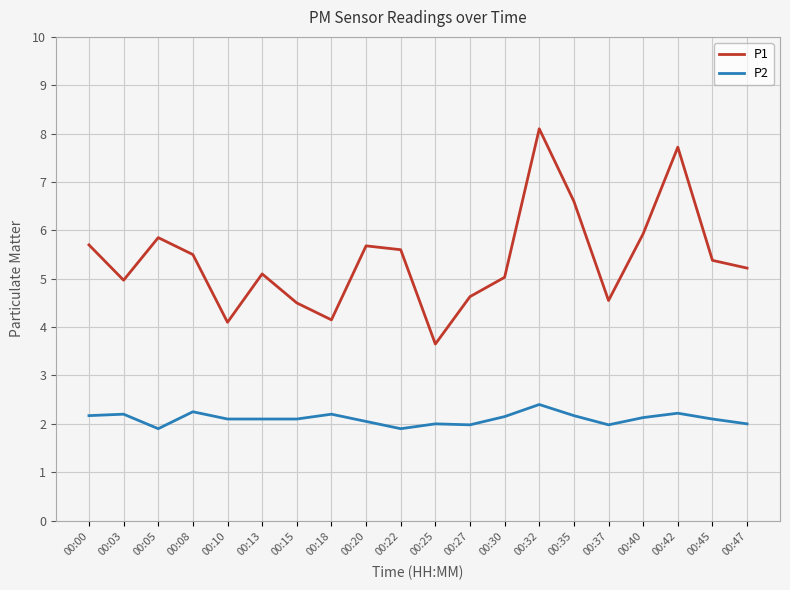

What is the difference between the highest and lowest values at 00:40?

3.8